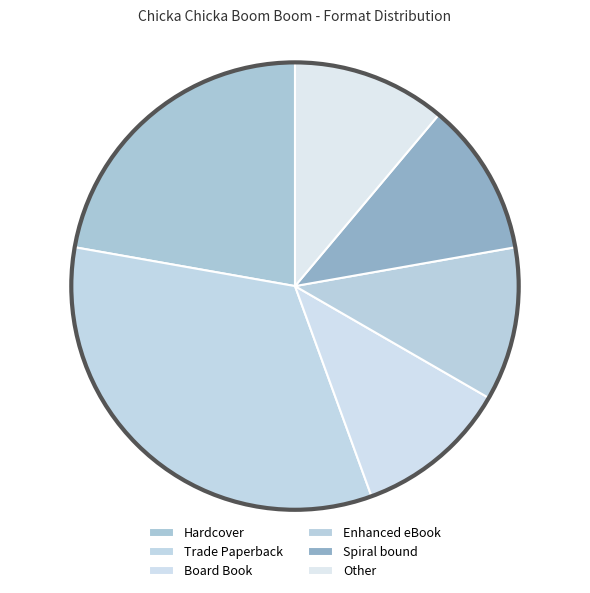

Is it true that Hardcover is 22% of the pie?

True